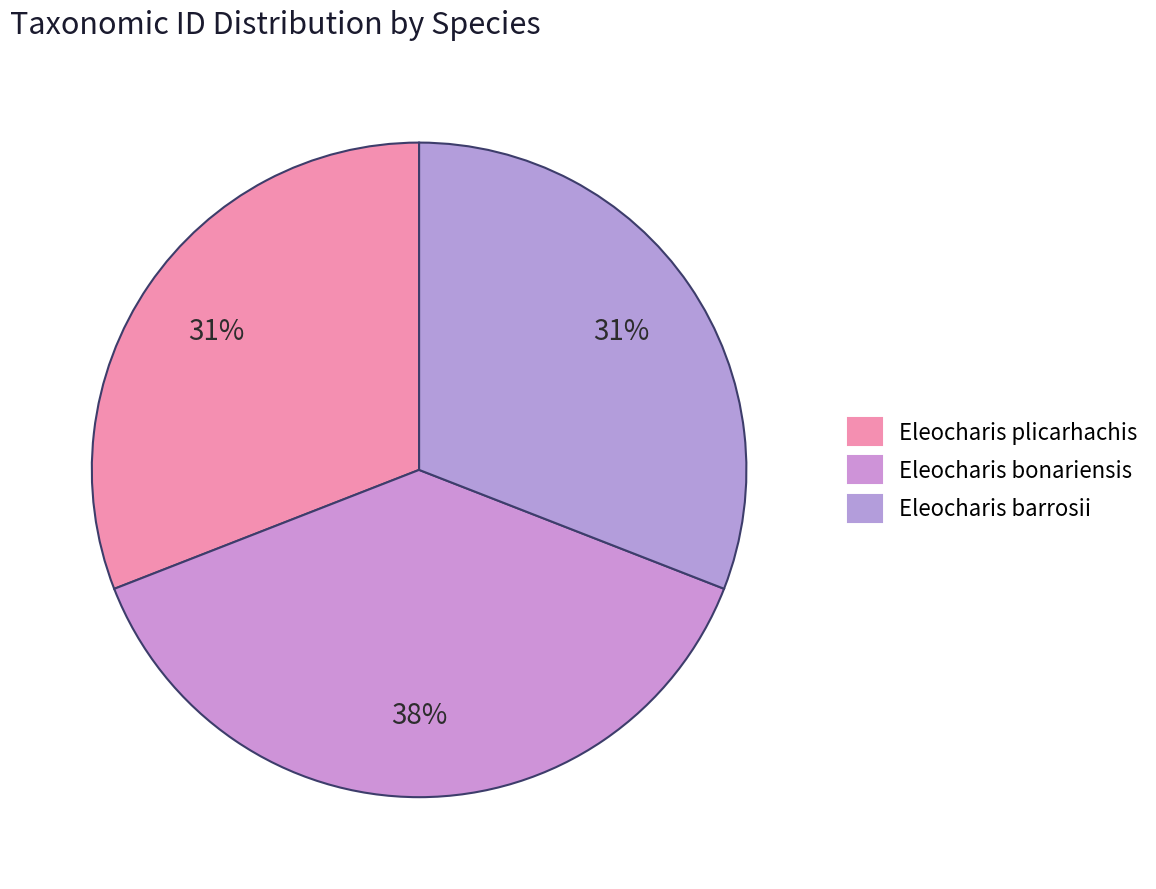

Count the number of slices in the pie.

3